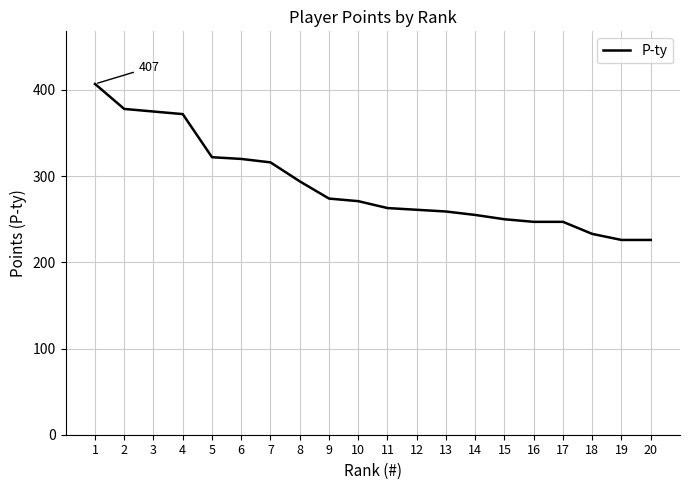

Which has a higher value, 6 or 15?

6